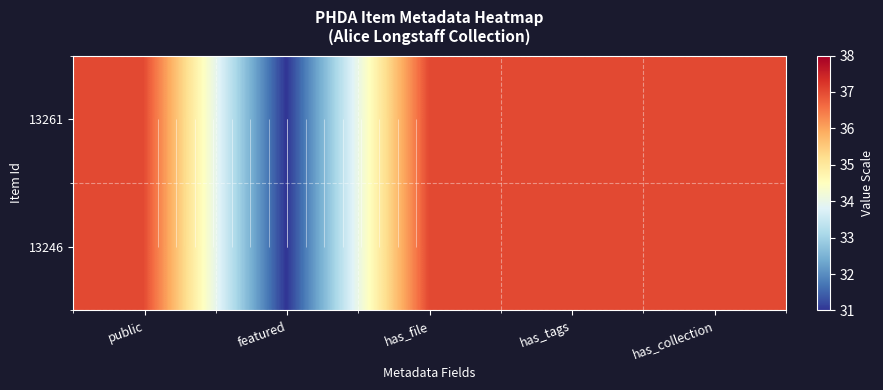

True or false: 13261 has a value of 12 at has_collection.

False